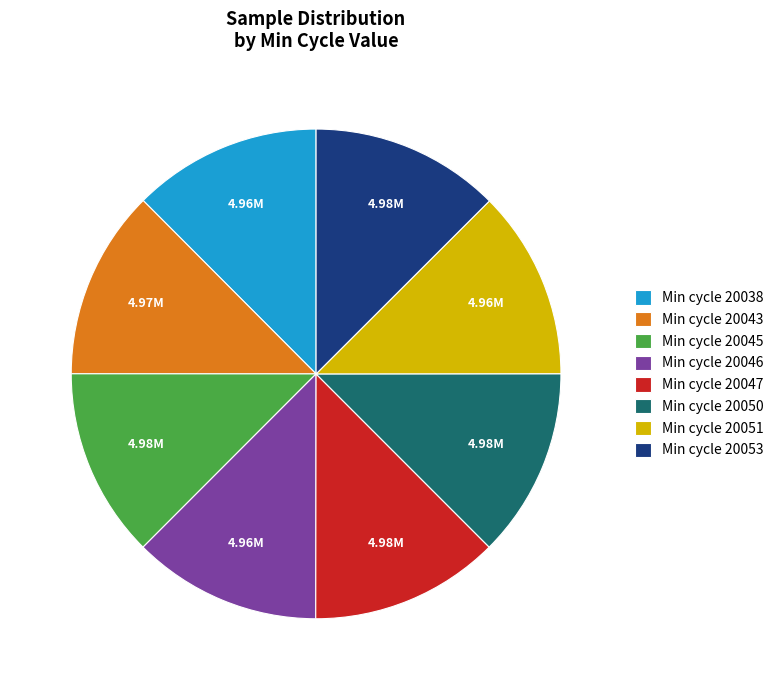

Does any single category account for the majority?

No